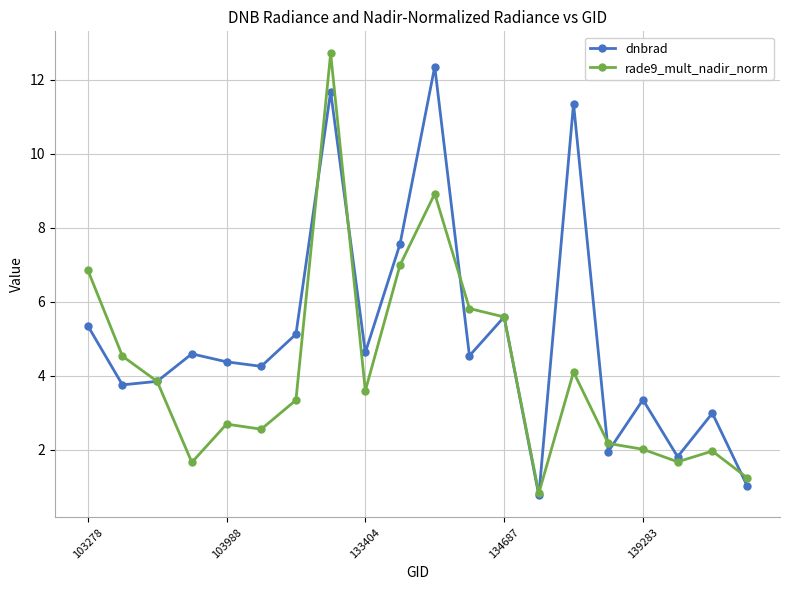

What is the greatest value displayed?

12.7